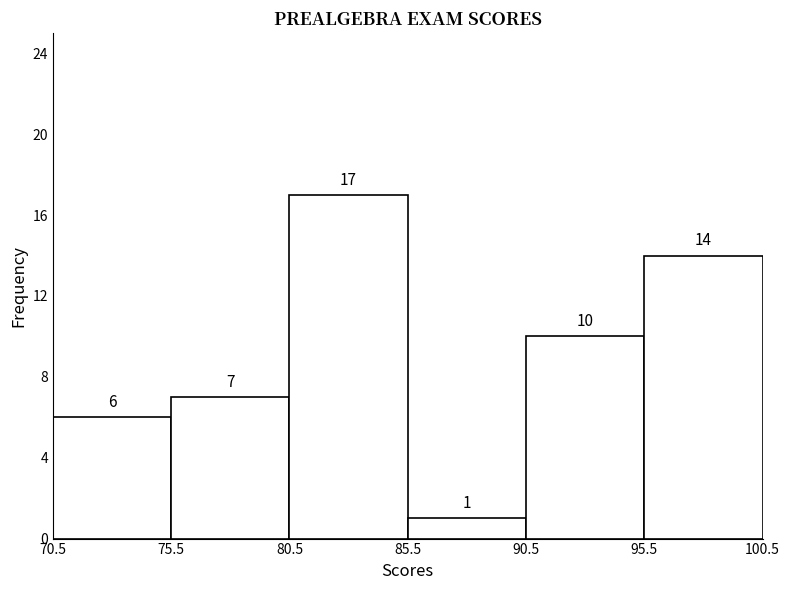

Over which range of the x-axis is the bar tallest?

80.5 to 85.5